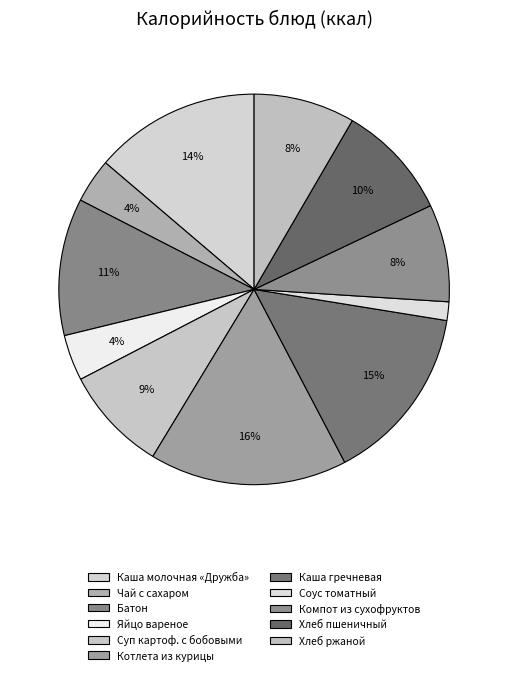

How many slices are in this pie chart?

11